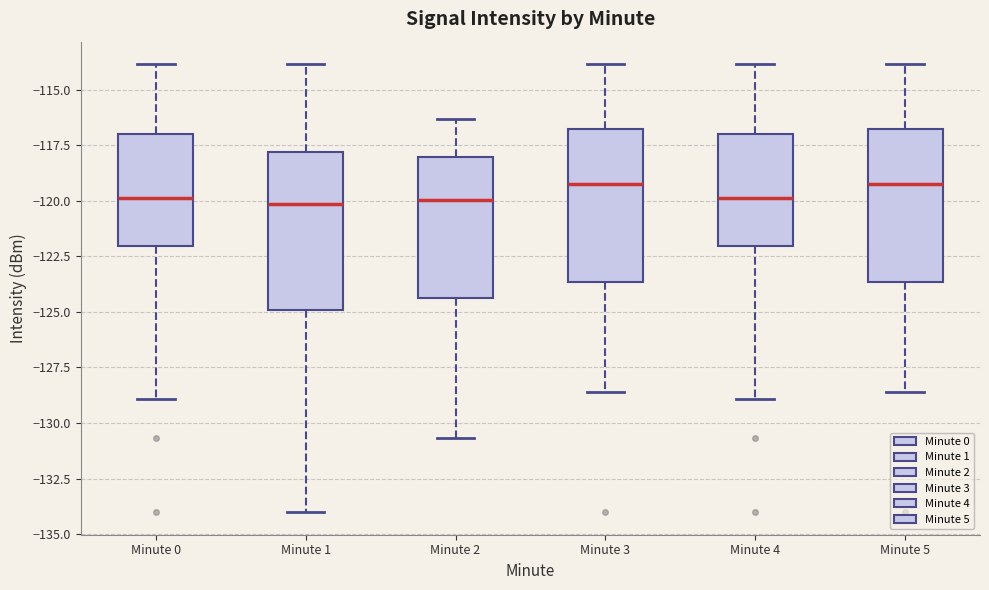

Reading left to right, transcribe this box plot: for each box, give where its median line is, the range the box spans, and where its two whiskers end, as read against the y-axis. The values are not printed on the chart, so give them approximately, as read against the axis.

Minute 0: median -120.0, box -122.0 to -117.0, whiskers -129.0 to -114.0
Minute 1: median -120.0, box -125.0 to -118.0, whiskers -134.0 to -114.0
Minute 2: median -120.0, box -124.5 to -118.0, whiskers -130.5 to -116.5
Minute 3: median -119.0, box -123.5 to -117.0, whiskers -128.5 to -114.0
Minute 4: median -120.0, box -122.0 to -117.0, whiskers -129.0 to -114.0
Minute 5: median -119.0, box -123.5 to -117.0, whiskers -128.5 to -114.0